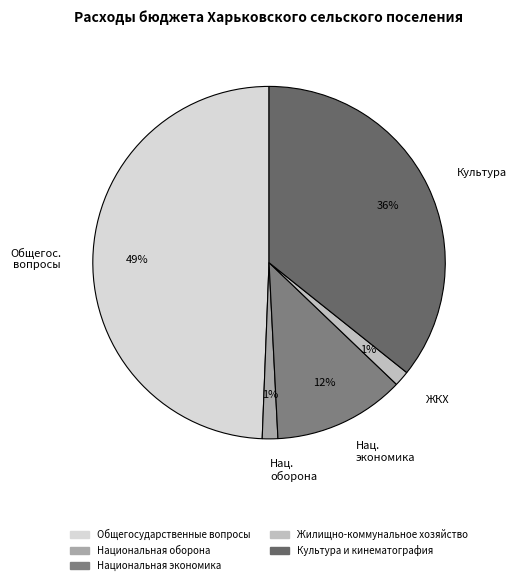

How many segments does this pie chart have?

5